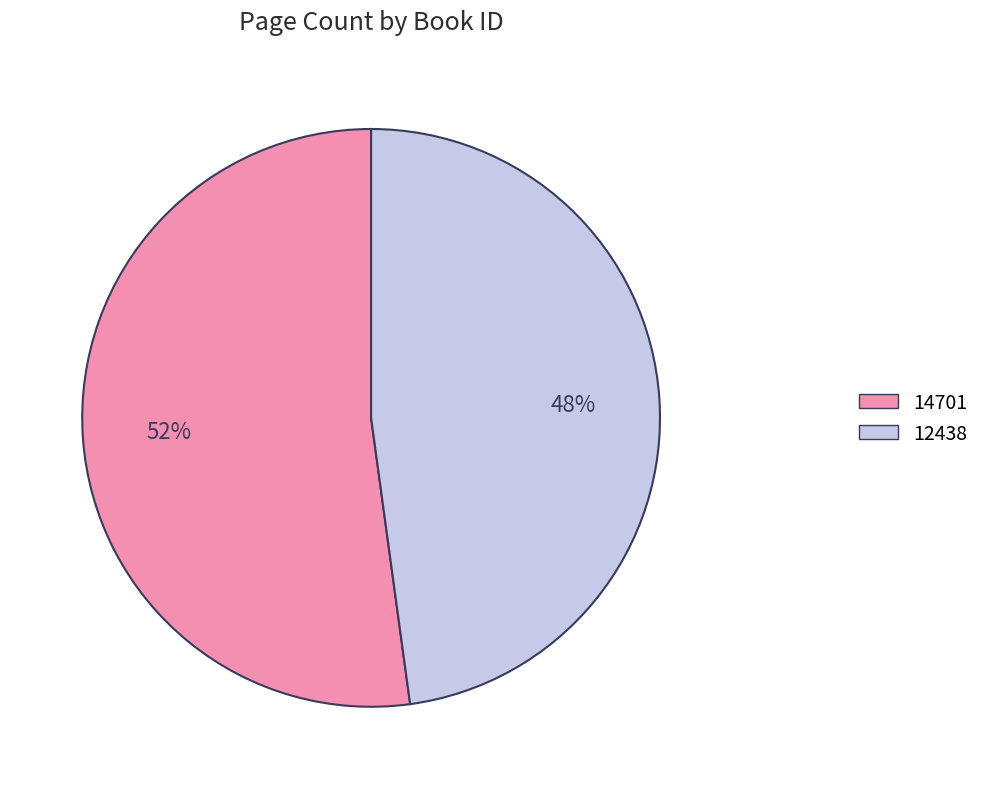

How many segments does this pie chart have?

2